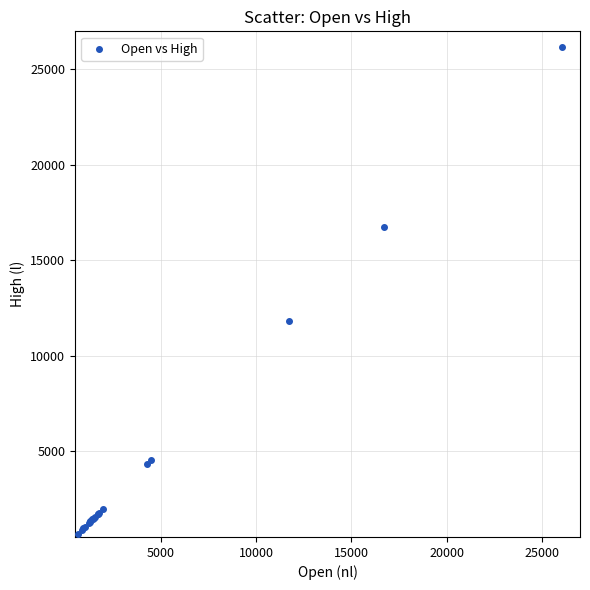

What Y value in the scatter plot is closest to 13413?

11801.1